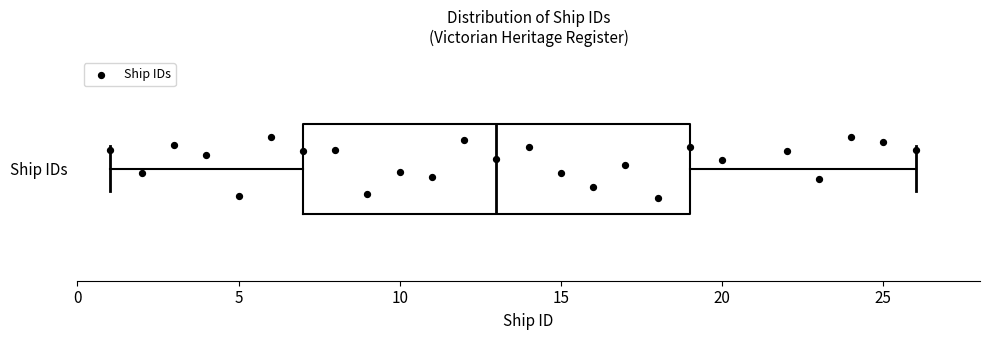

Read this box plot against the x-axis: the position of the median line, the range covered by the box, and the ends of both whiskers. The values are not printed on the chart, so give them approximately, as read against the axis.

median 13, box 7 to 19, whiskers 1 to 26